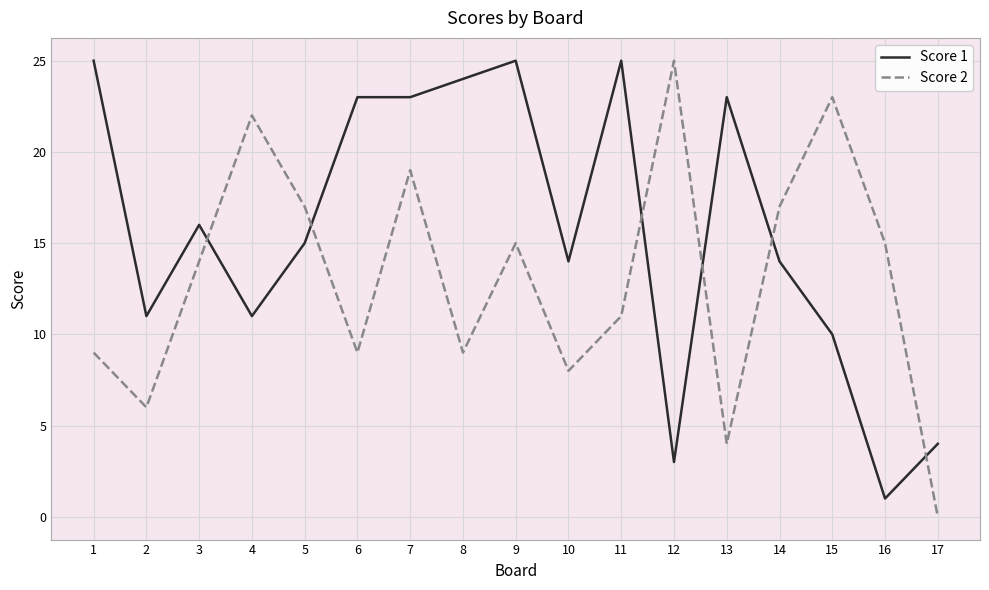

What is the total value across all series at 7?

42